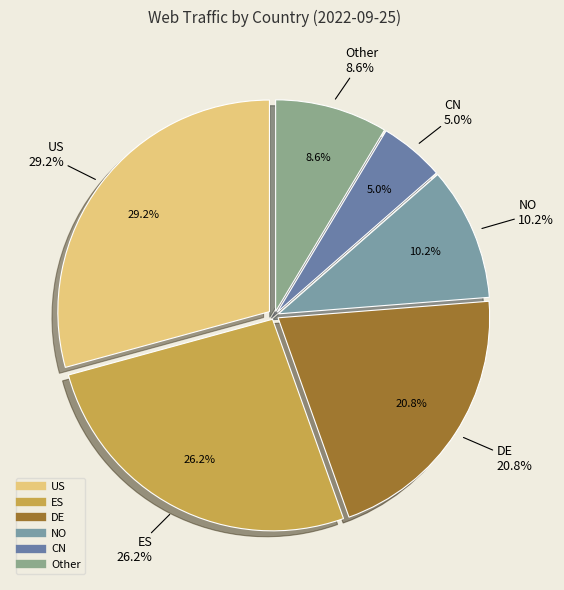

How much of the chart is everything except NO?

89.8%